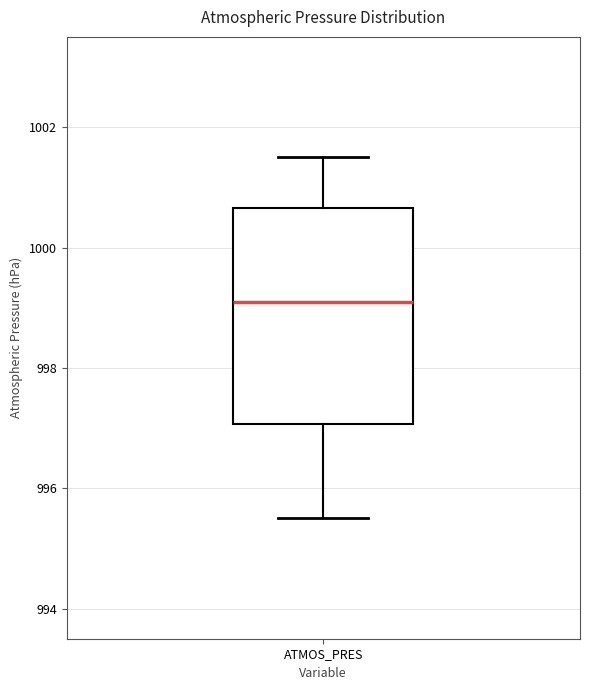

Read this box plot against the y-axis: the position of the median line, the range covered by the box, and the ends of both whiskers. The values are not printed on the chart, so give them approximately, as read against the axis.

median 999.2, box 997.0 to 1000.6, whiskers 995.6 to 1001.6